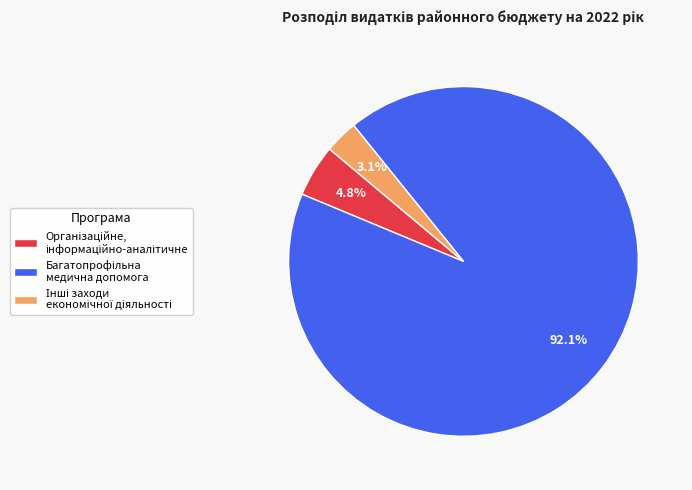

Is there any slice that represents more than half of the pie?

Yes